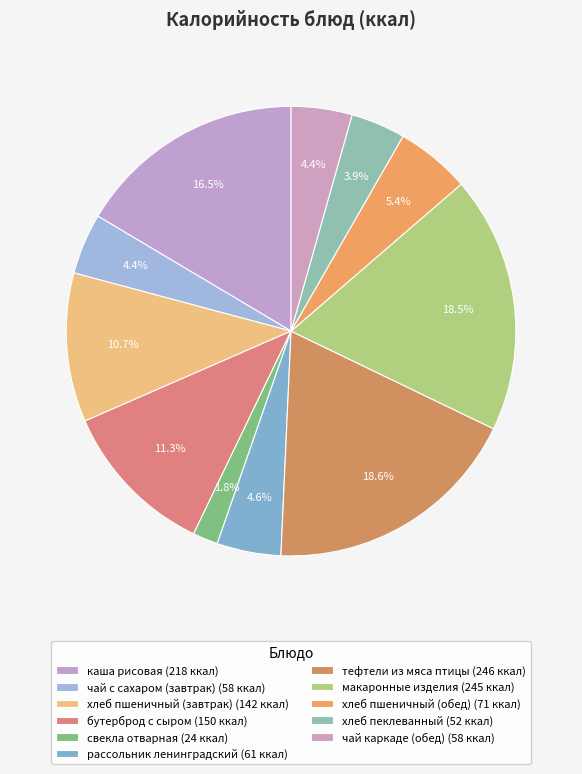

To the nearest percent, what is the combined percentage of чай каркаде (обед) and свекла отварная?

6%